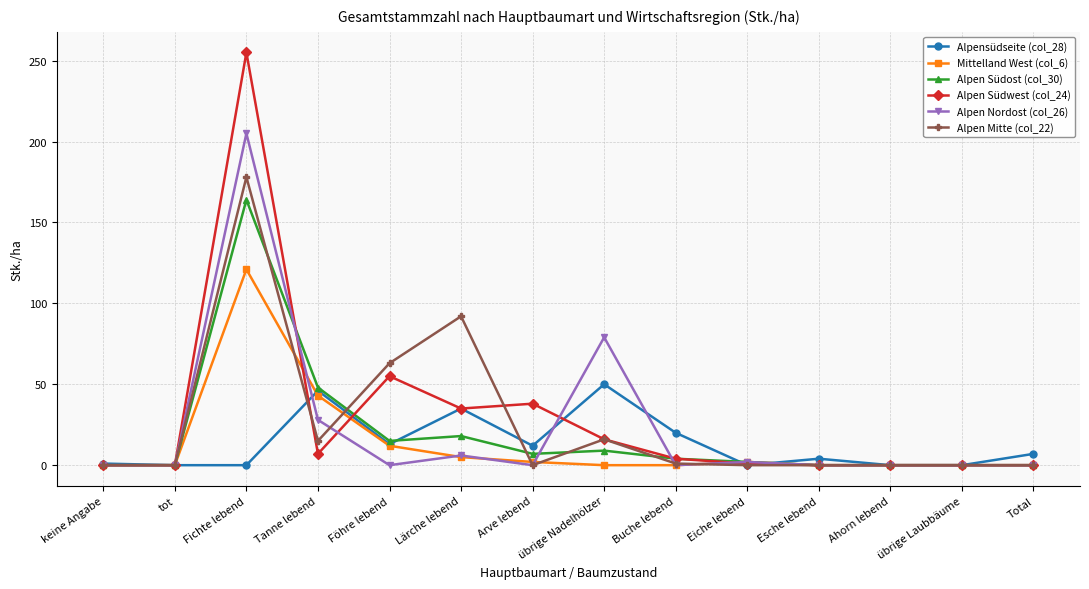

Is the value of Alpen Südost (col_30) at Fichte lebend greater than the value of Mittelland West (col_6) at Ahorn lebend?

Yes